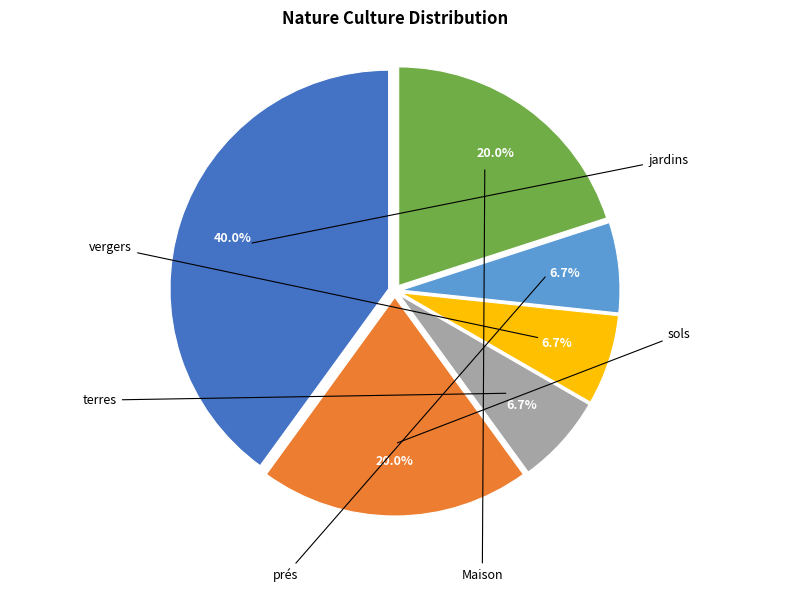

True or false: terres accounts for 21% of the total.

False